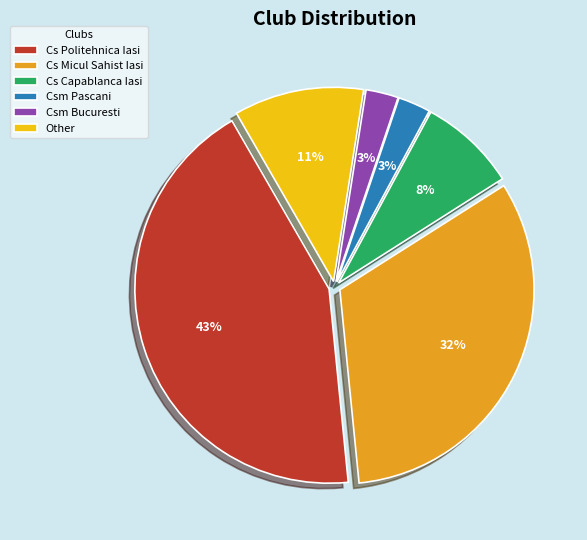

How many slices are in this pie chart?

6